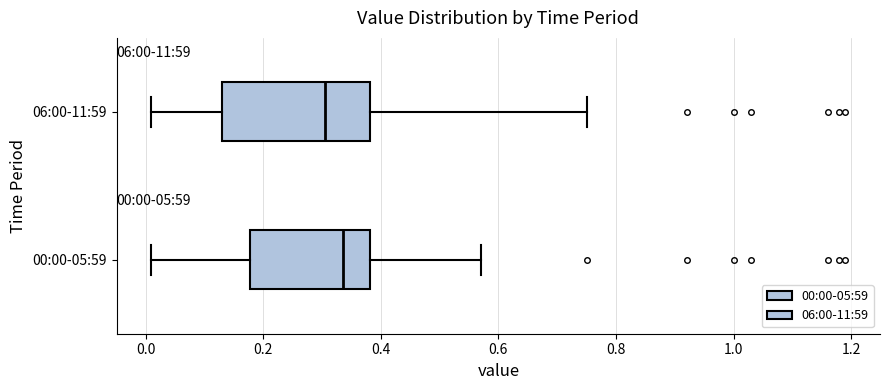

Which box is the widest, from its left edge to its right edge?

06:00-11:59